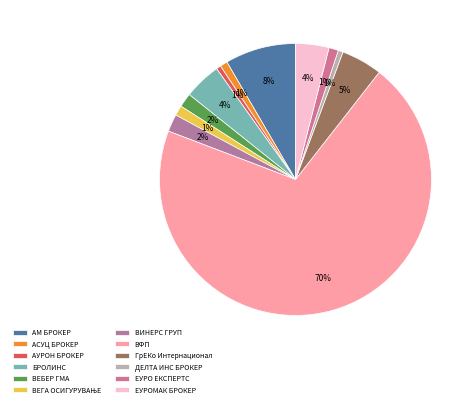

To the nearest percent, what portion does ЕУРОМАК БРОКЕР represent?

4%